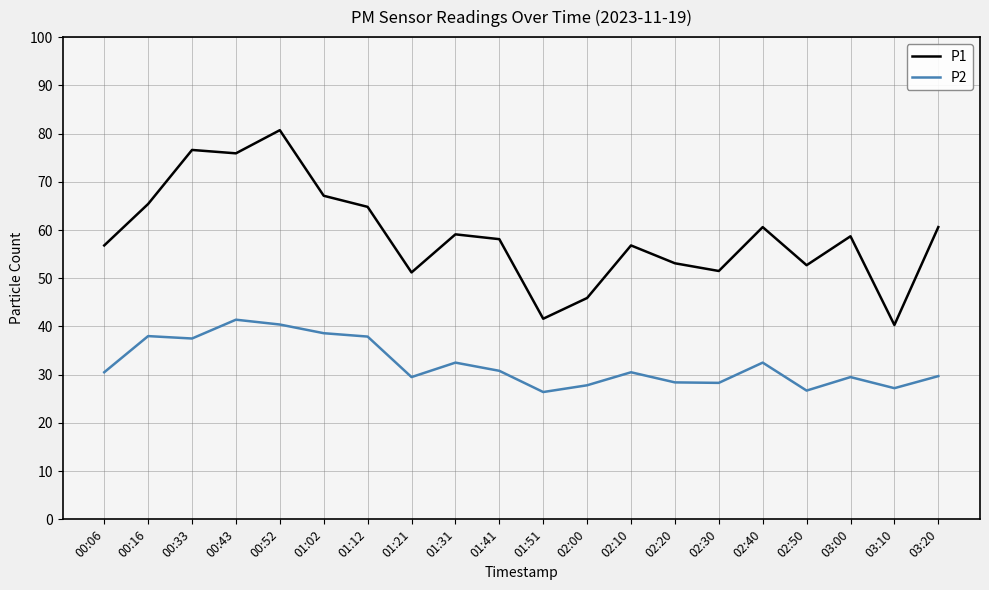

List the series in order of their peak value, highest first.

P1, P2